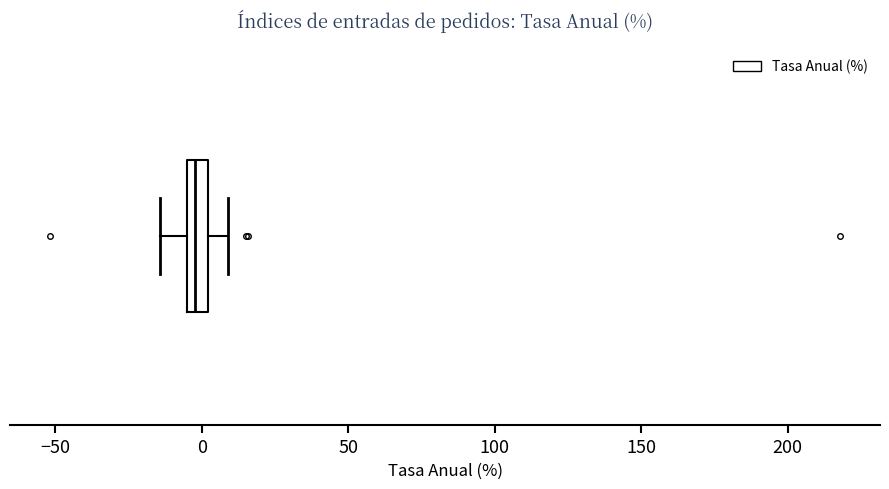

Where does the left whisker of the box end on the x-axis? The values are not printed on the chart, so give them approximately, as read against the axis.

-15